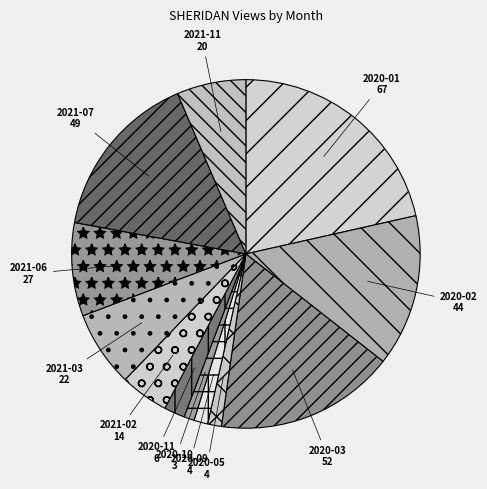

What is the largest slice in the pie chart?

2020-01